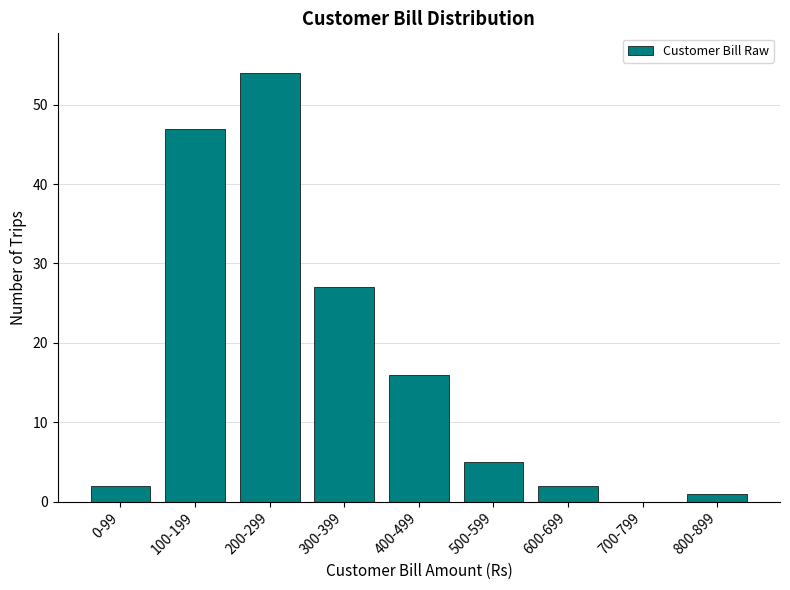

Reading left to right, list all the values displayed in this chart.

0-99=2	100-199=47	200-299=54	300-399=27	400-499=16	500-599=5	600-699=2	700-799=0	800-899=1